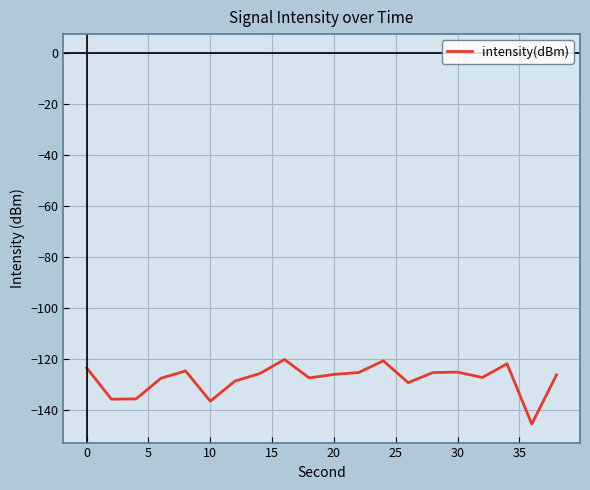

What is the minimum value shown in the chart?

-145.6